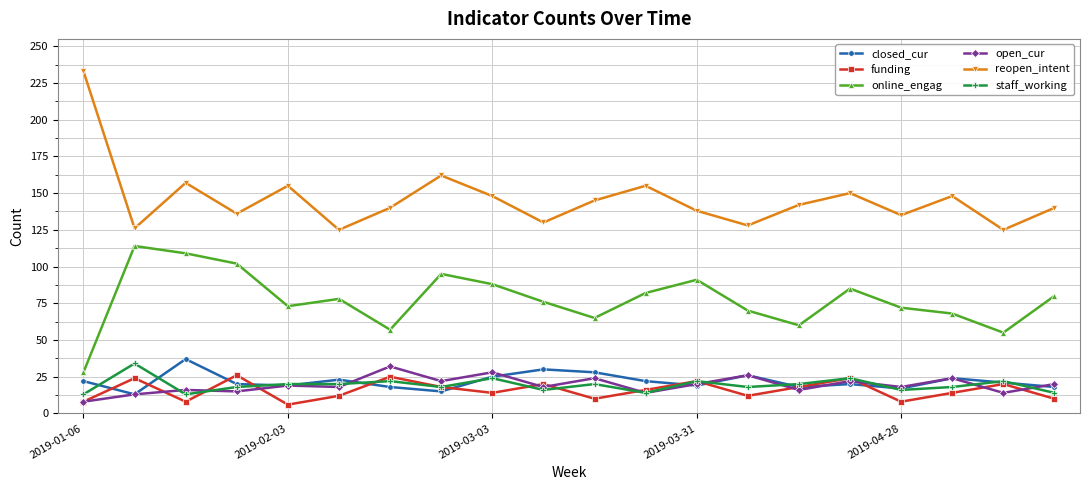

In reopen_intent, how many points are higher than both neighbors (excluding endpoints)?

6